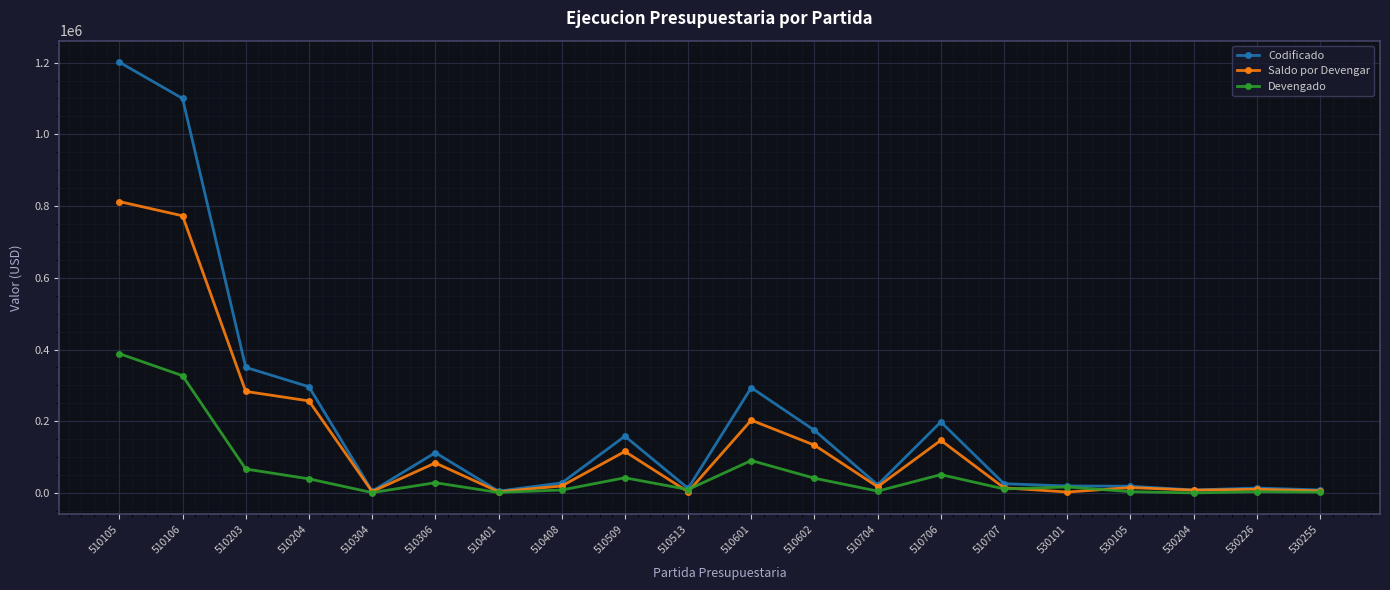

Rank the series by their maximum value, from lowest to highest.

Devengado, Saldo por Devengar, Codificado